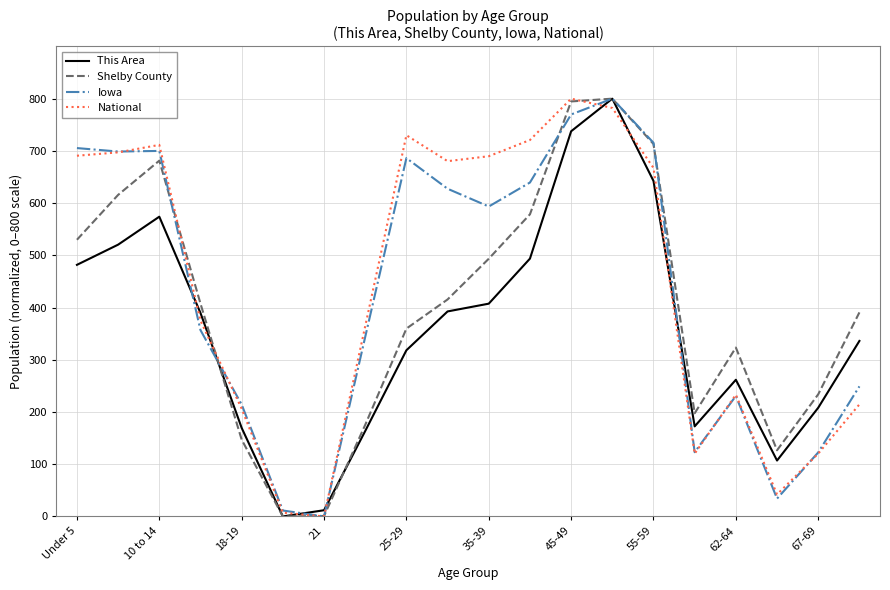

Does the chart have visible grid lines?

Yes